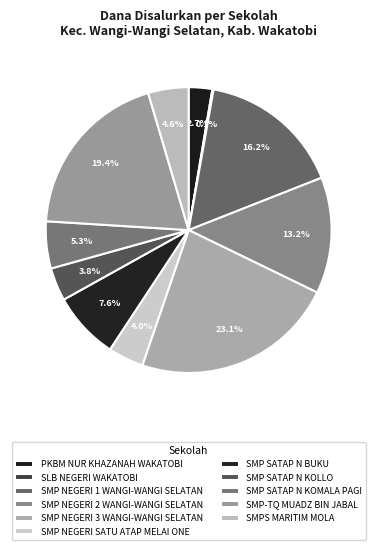

To the nearest percent, what is the difference between the largest and smallest slice percentages?

23%